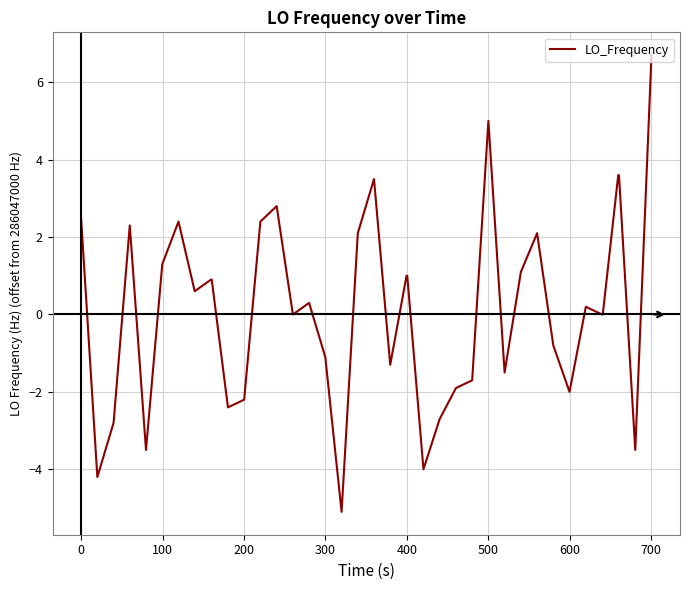

What is the smallest value displayed?

-5.1